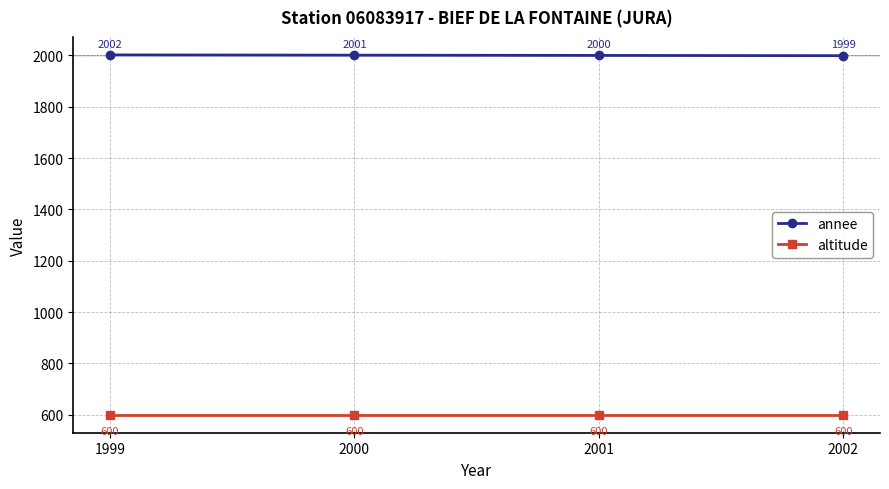

True or false: altitude and annee intersect in this chart.

False